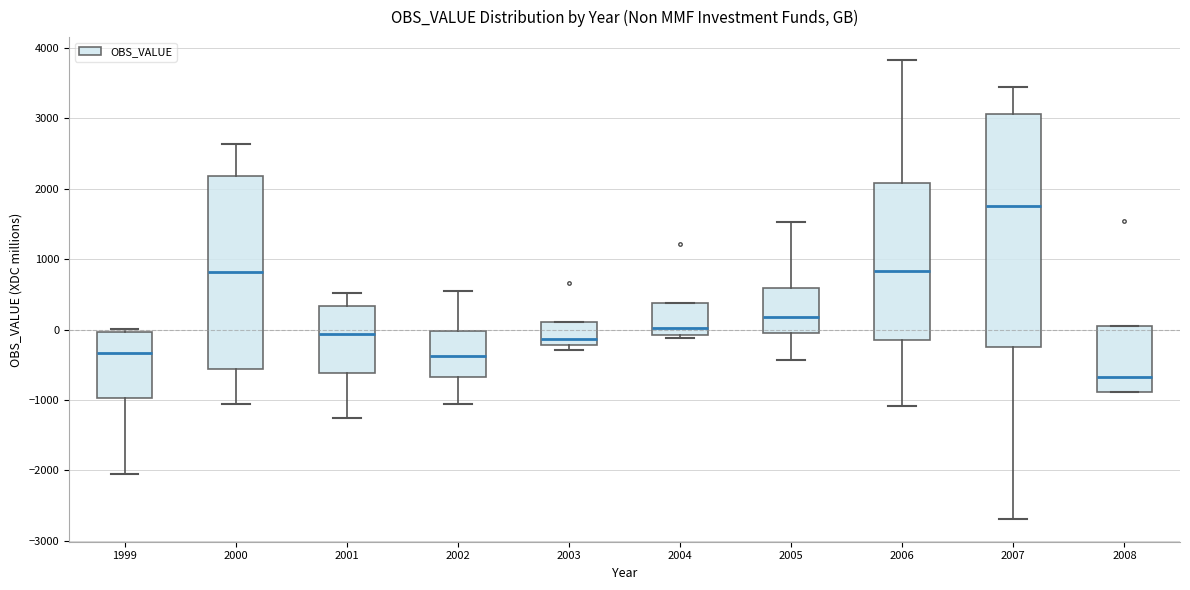

Comparing the boxes themselves (not the whiskers), which one is the tallest?

2007